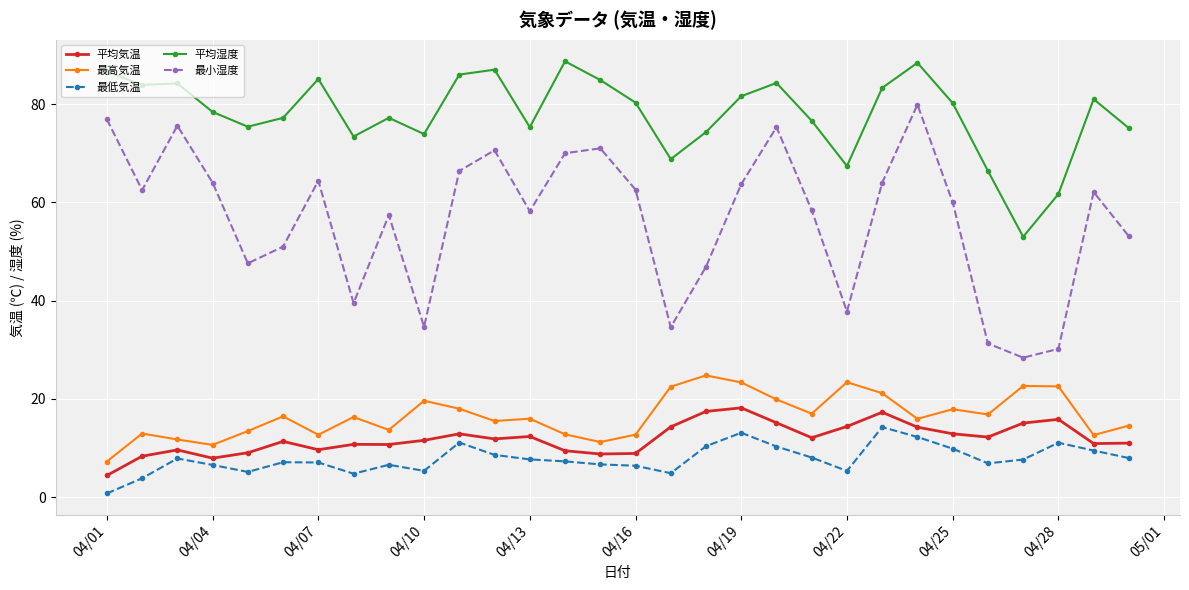

What is the difference between the maximum and minimum values in the 平均気温 series?

13.8